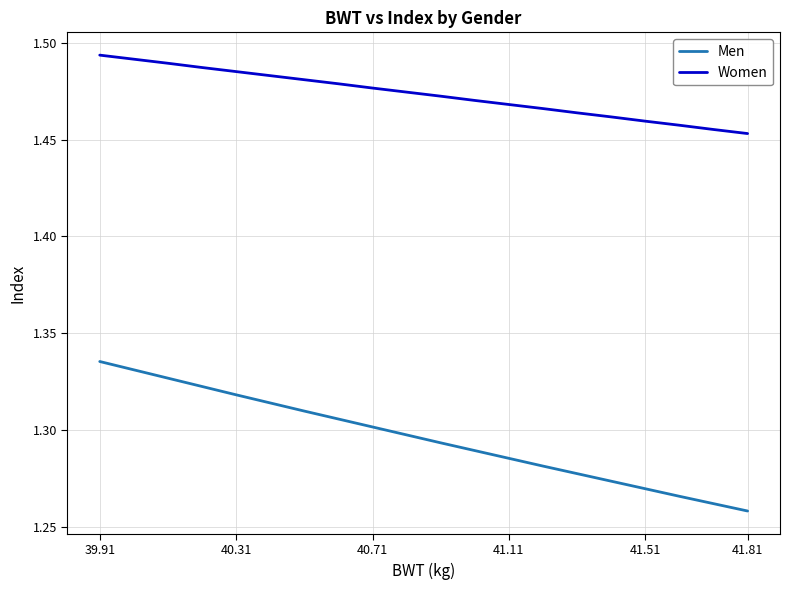

Rank the series by their average value, from lowest to highest.

Men, Women